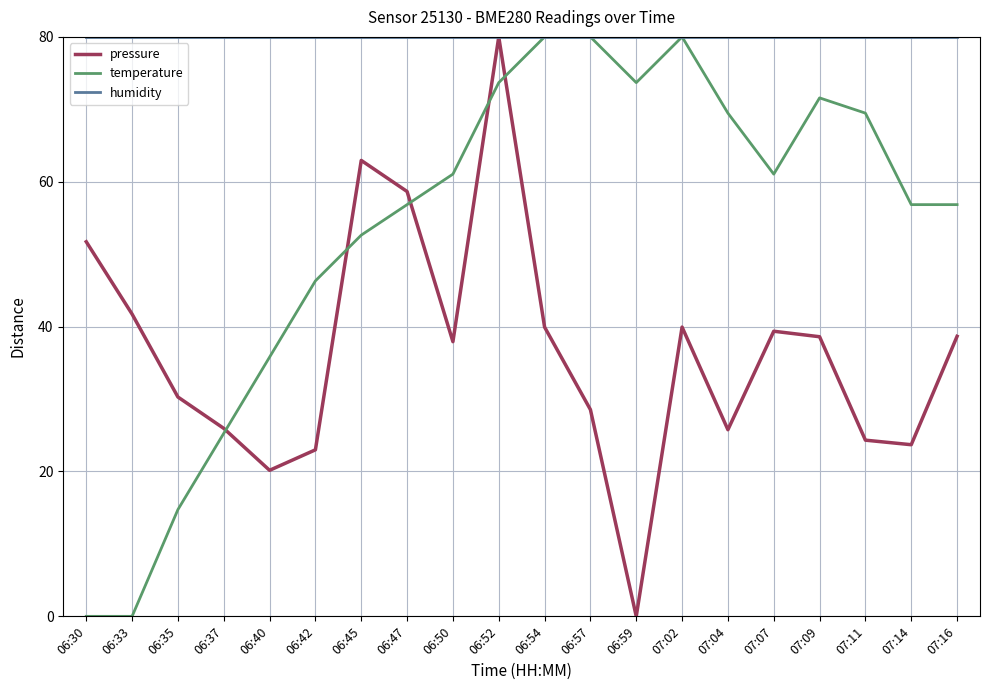

The value of humidity at 06:35 is 31.7. True or false?

False